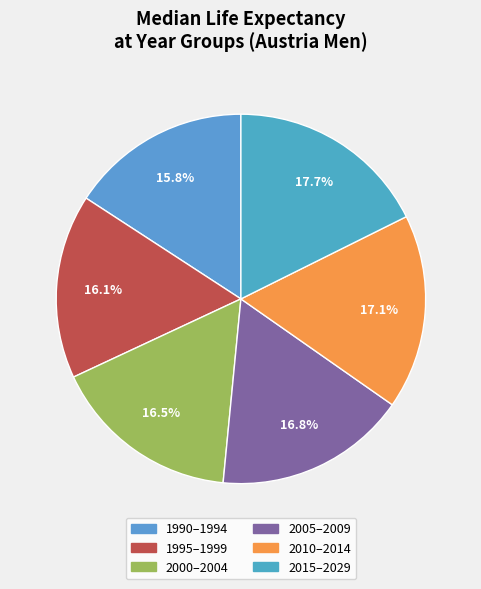

Count the number of slices in the pie.

6